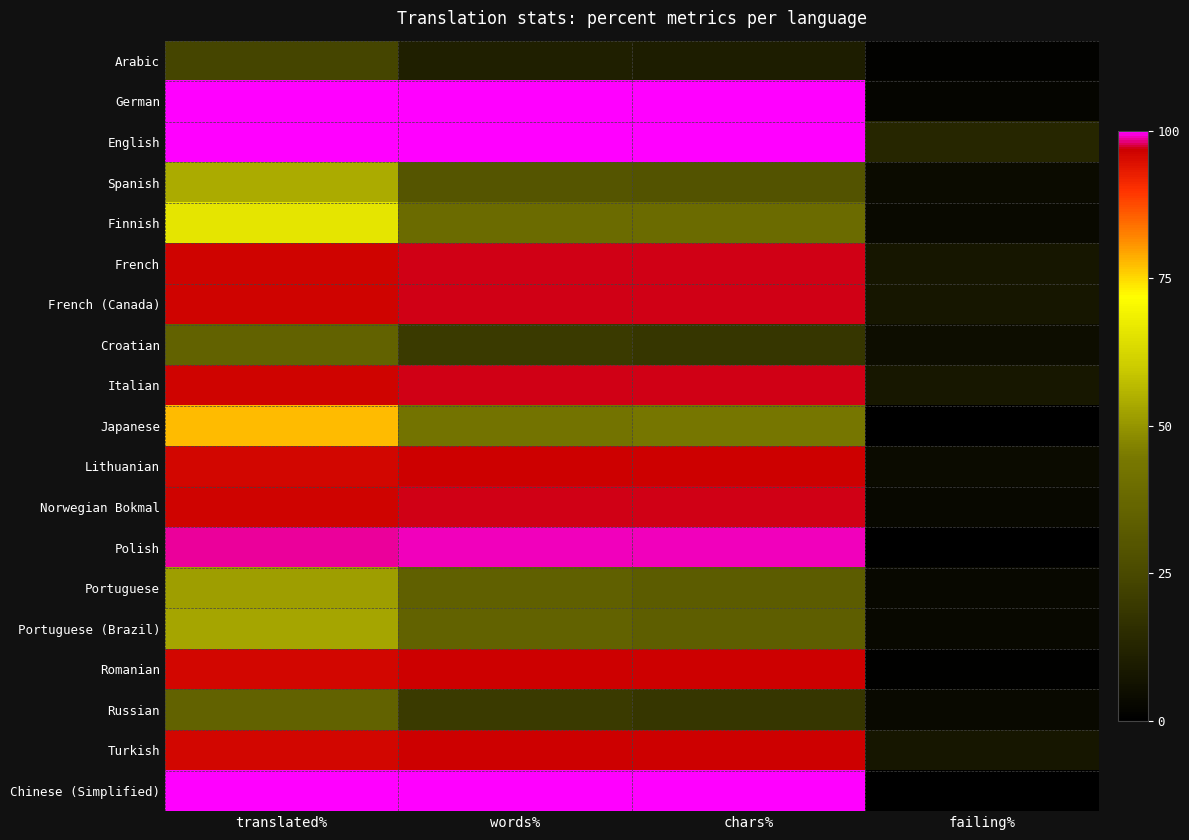

How many data points does each series have?

4